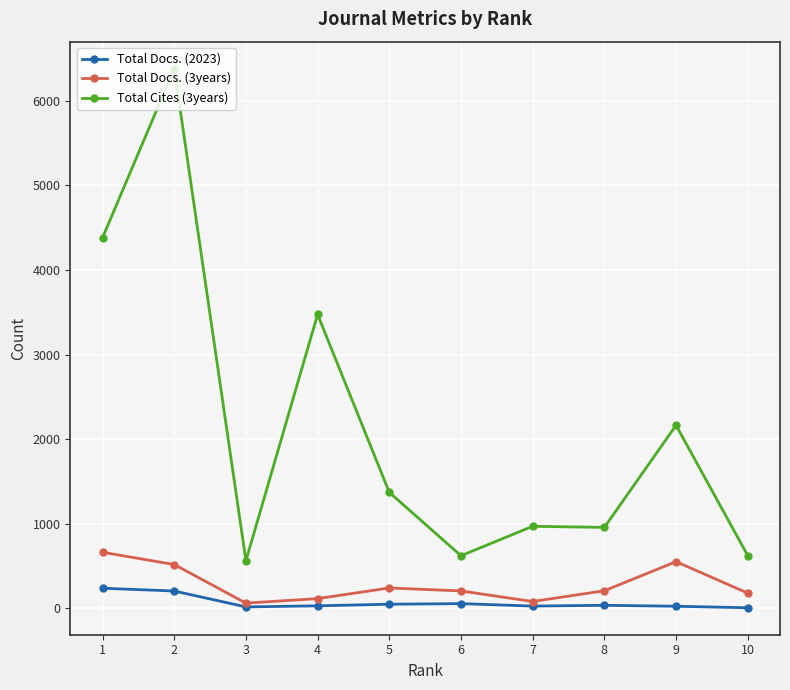

In Total Docs. (3years), how many points are higher than both neighbors (excluding endpoints)?

2